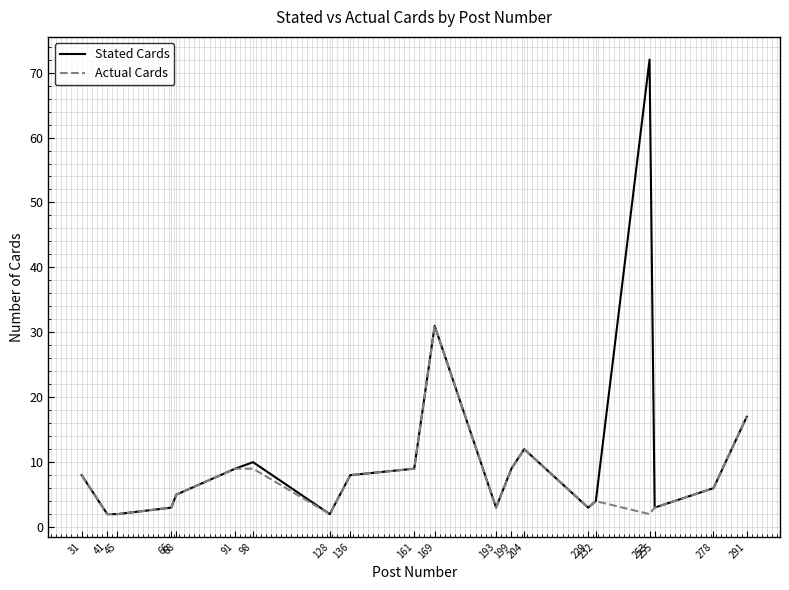

Reading left to right, what are all the values shown in this chart?

Stated Cards: 8	2	2	3	5	9	10	2	8	9	31	3	9	12	3	4	72	3	6	17
Actual Cards: 8	2	2	3	5	9	9	2	8	9	31	3	9	12	3	4	2	3	6	17